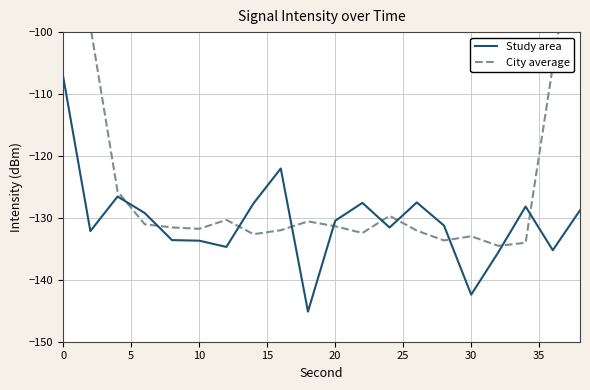

How many interior local valleys does the Study area series have?

6